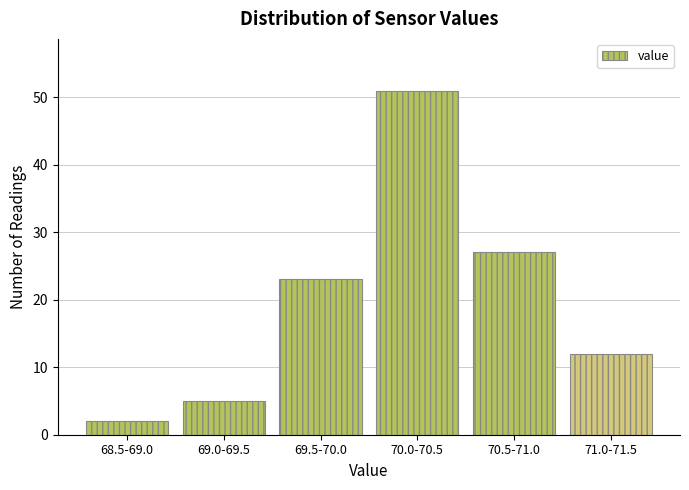

Reading left to right, transcribe all the data shown in this chart.

68.5-69.0=2	69.0-69.5=5	69.5-70.0=23	70.0-70.5=51	70.5-71.0=27	71.0-71.5=12